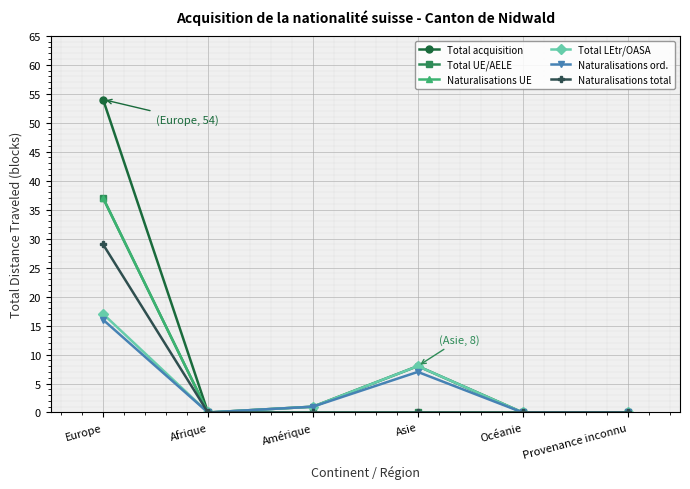

Which series has the widest spread of values?

Total acquisition